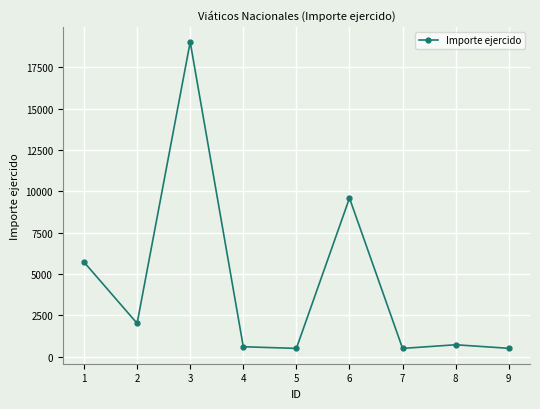

The value at 4 is 600.4. True or false?

True